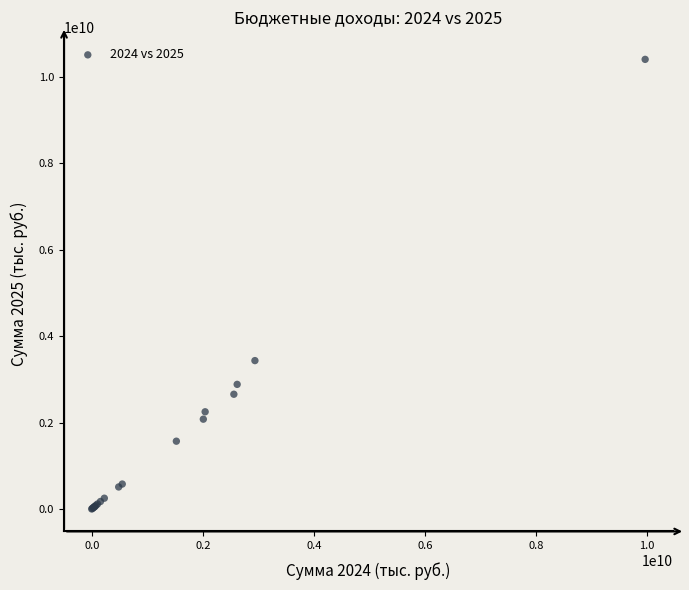

What Y value in the scatter plot is closest to 5205279655?

3435420110